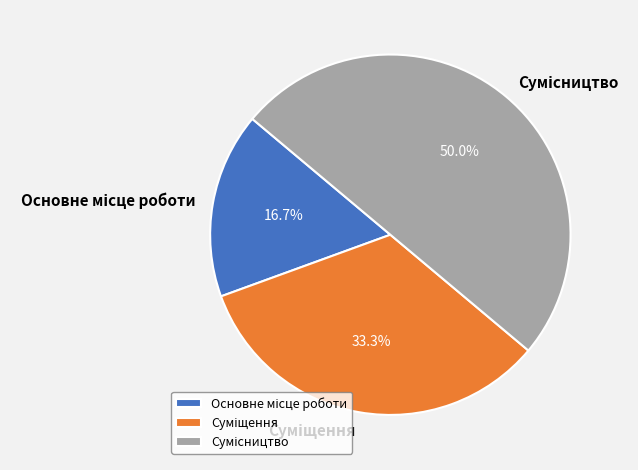

Is it true that Основне місце роботи is 32% of the pie?

False